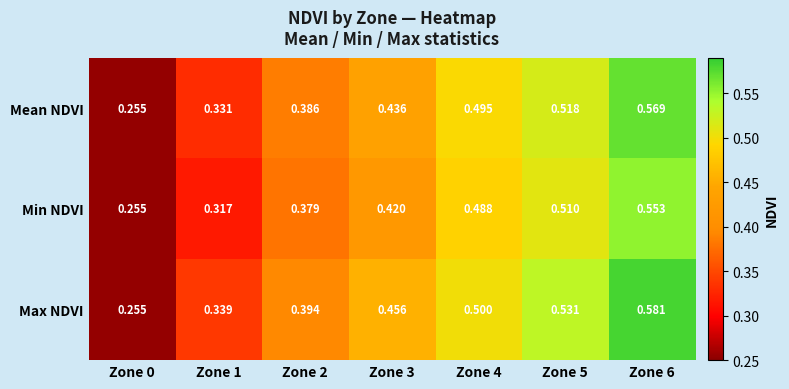

Rank the series by their average value, from highest to lowest.

Max NDVI, Mean NDVI, Min NDVI